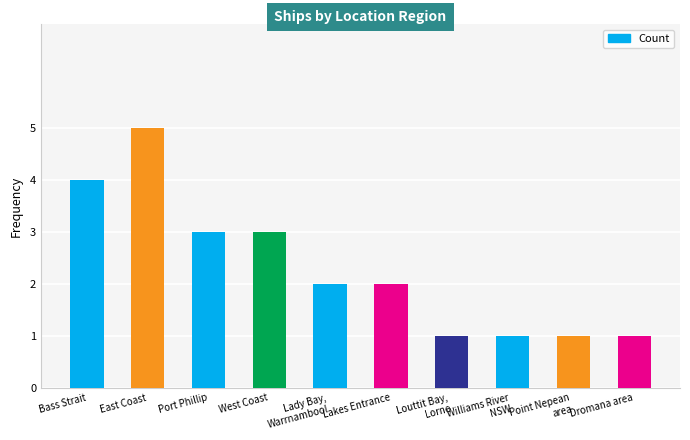

What is the sum of the values at Port Phillip and Point Nepean
area?

4